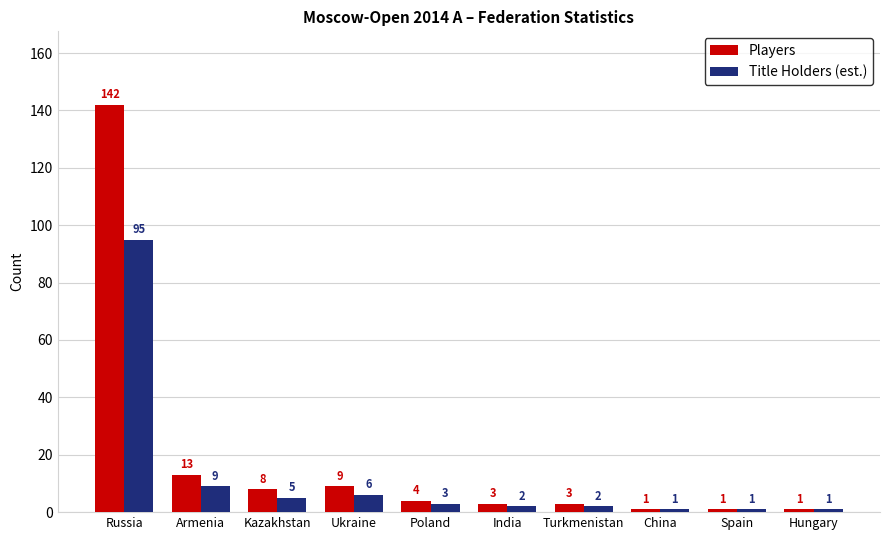

True or false: Players has a value of 205 at Russia.

False